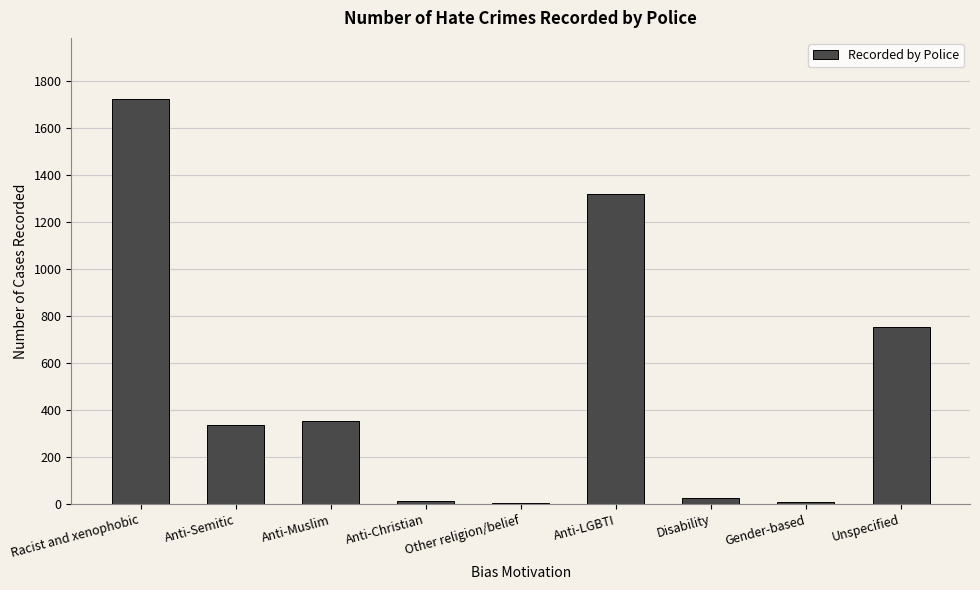

What is the sum of the values at Racist and xenophobic and Anti-Muslim?

2075